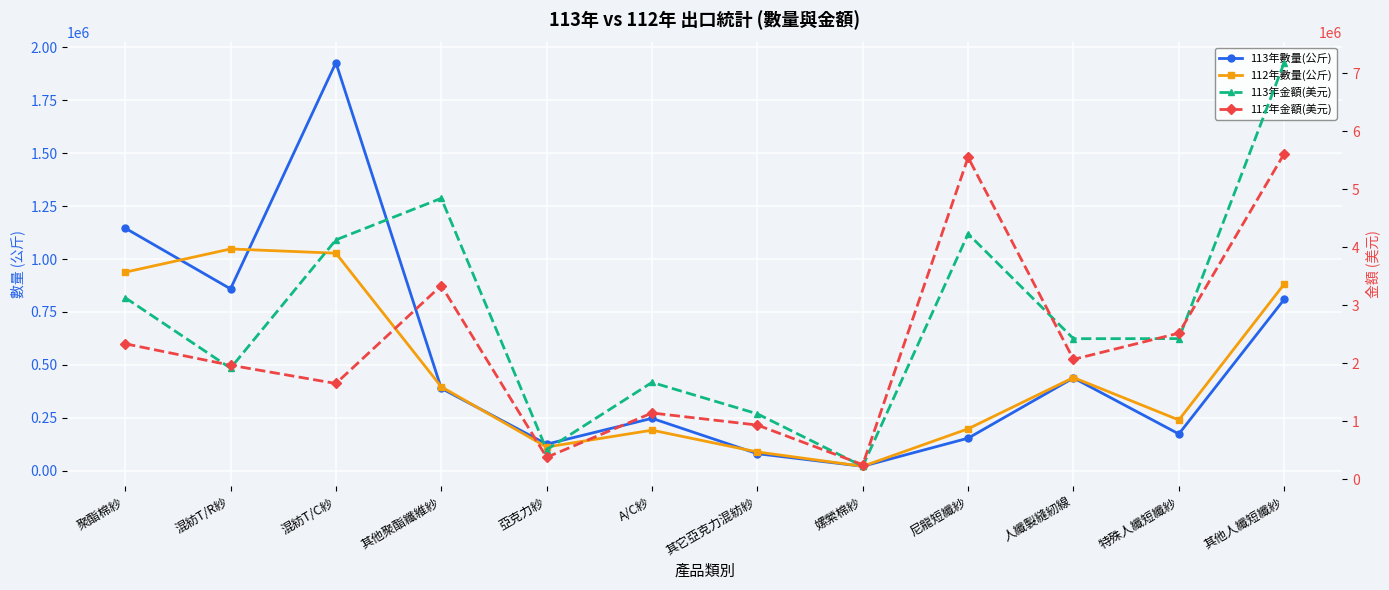

True or false: 112年數量(公斤) and 112年金額(美元) cross at least once.

False